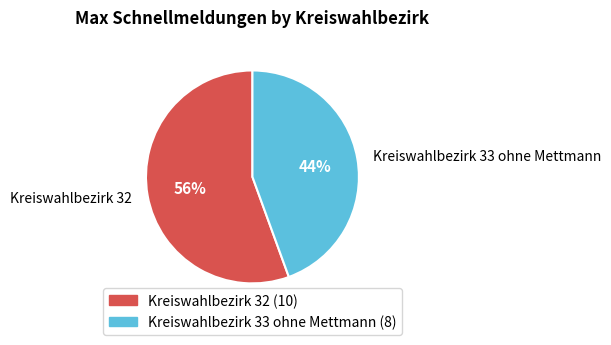

Is there a majority slice in this chart?

Yes